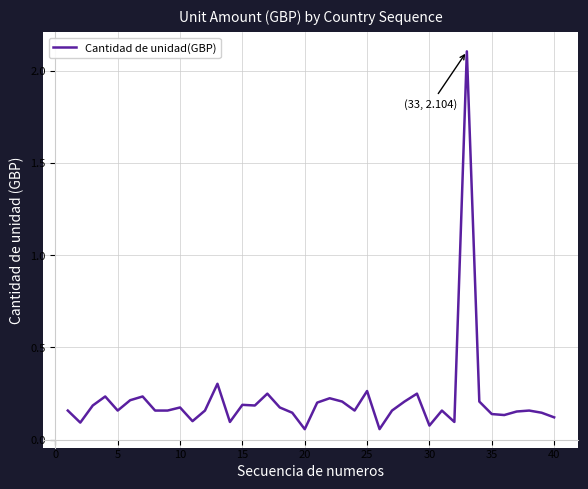

What is the difference between the maximum and minimum values?

2.0